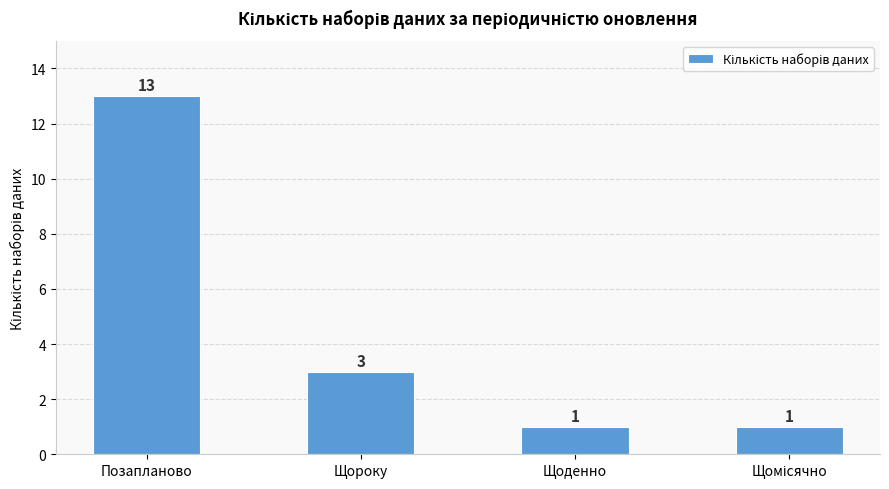

Which category has the highest value across all series?

Позапланово